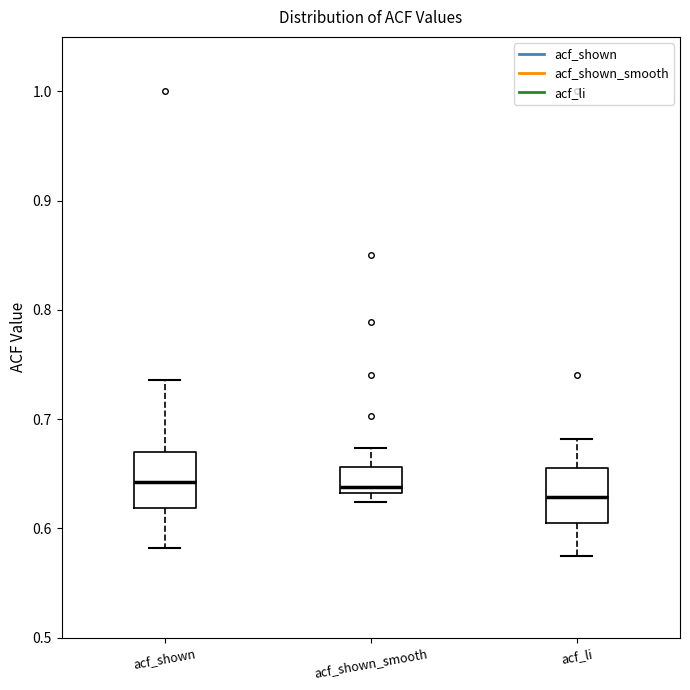

Where does the lower whisker of the box for acf_li end on the y-axis? The values are not printed on the chart, so give them approximately, as read against the axis.

0.58